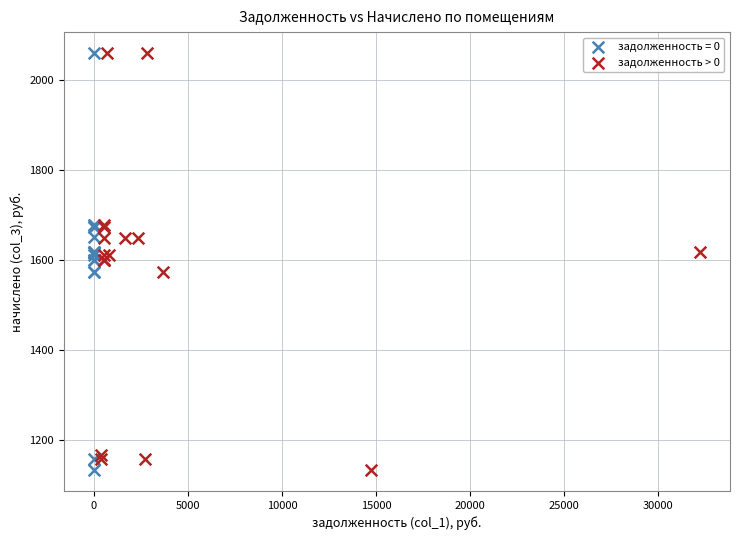

What are all the series names shown in the legend?

задолженность = 0, задолженность > 0